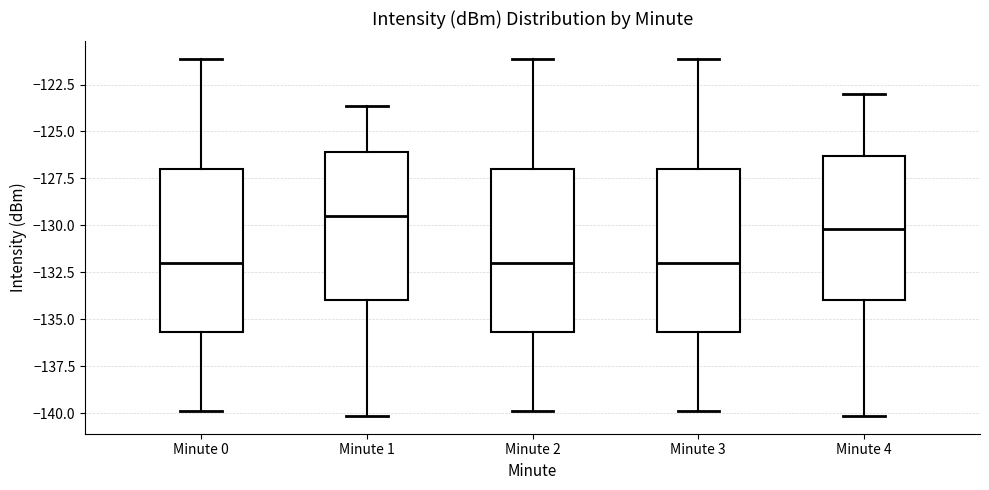

Reading left to right, transcribe this box plot: for each box, give where its median line is, the range the box spans, and where its two whiskers end, as read against the y-axis. The values are not printed on the chart, so give them approximately, as read against the axis.

Minute 0: median -132.0, box -135.5 to -127.0, whiskers -140.0 to -121.0
Minute 1: median -129.5, box -134.0 to -126.0, whiskers -140.0 to -123.5
Minute 2: median -132.0, box -135.5 to -127.0, whiskers -140.0 to -121.0
Minute 3: median -132.0, box -135.5 to -127.0, whiskers -140.0 to -121.0
Minute 4: median -130.0, box -134.0 to -126.5, whiskers -140.0 to -123.0